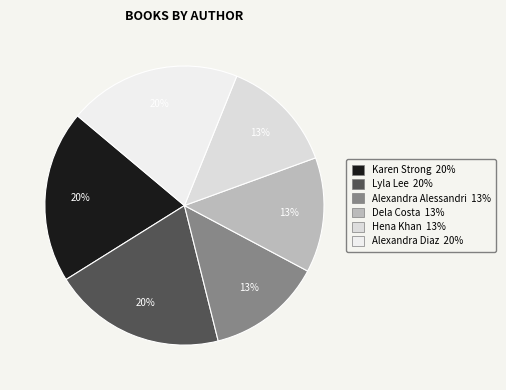

Is there any slice that represents more than half of the pie?

No